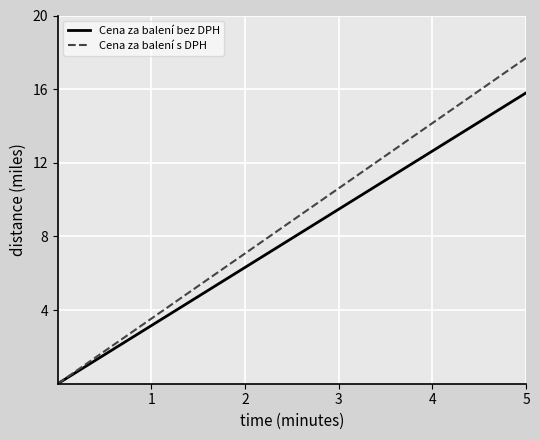

Which series has the largest total across all categories?

Cena za balení s DPH